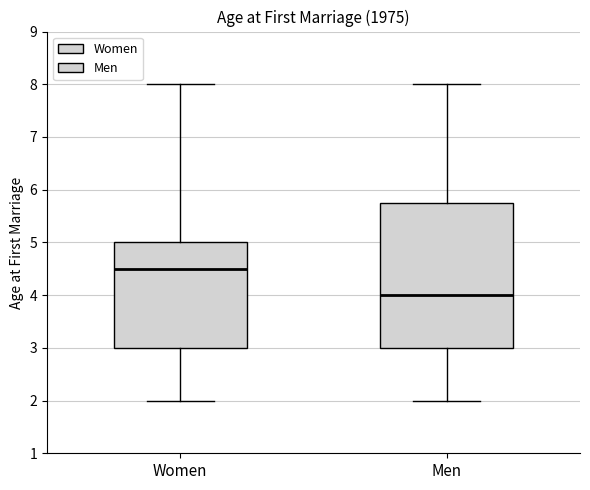

Where does the upper whisker of the box for Men end on the y-axis? The values are not printed on the chart, so give them approximately, as read against the axis.

8.0